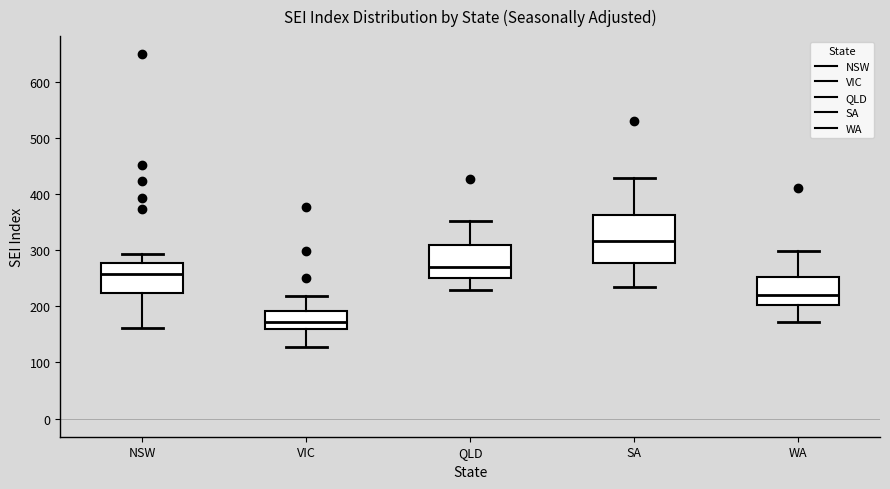

Reading left to right, read every box against the y-axis: the position of its median line, the range the box covers, and the ends of its whiskers. The values are not printed on the chart, so give them approximately, as read against the axis.

NSW: median 260, box 220 to 280, whiskers 160 to 290
VIC: median 170, box 160 to 190, whiskers 130 to 220
QLD: median 270, box 250 to 310, whiskers 230 to 350
SA: median 320, box 280 to 360, whiskers 230 to 430
WA: median 220, box 200 to 250, whiskers 170 to 300